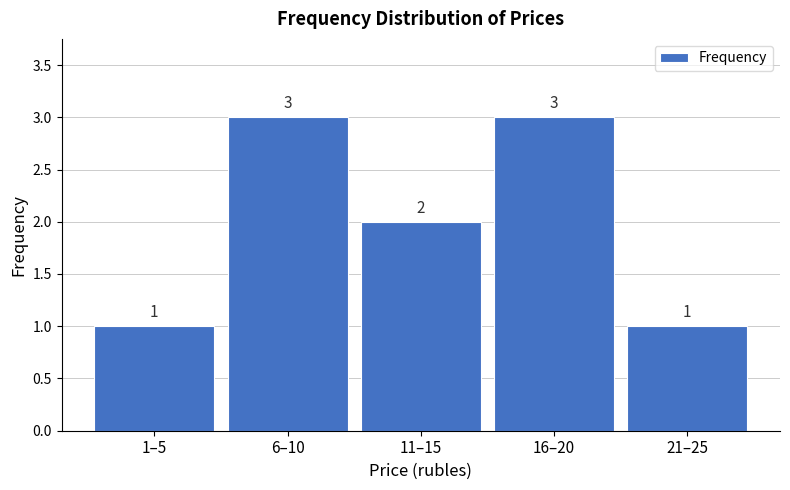

Reading left to right, what are all the values shown in this chart?

1	3	2	3	1